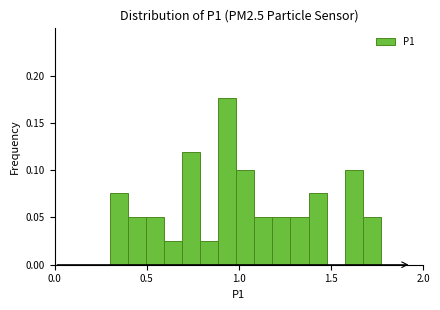

Around what value on the x-axis is the tallest bar? Give the approximate position of its centre, as read against the axis.

0.95